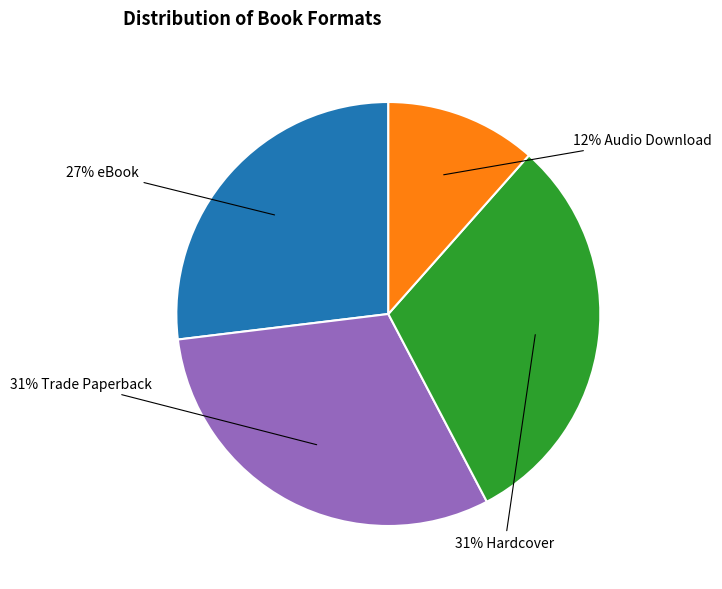

Is there a majority slice in this chart?

No